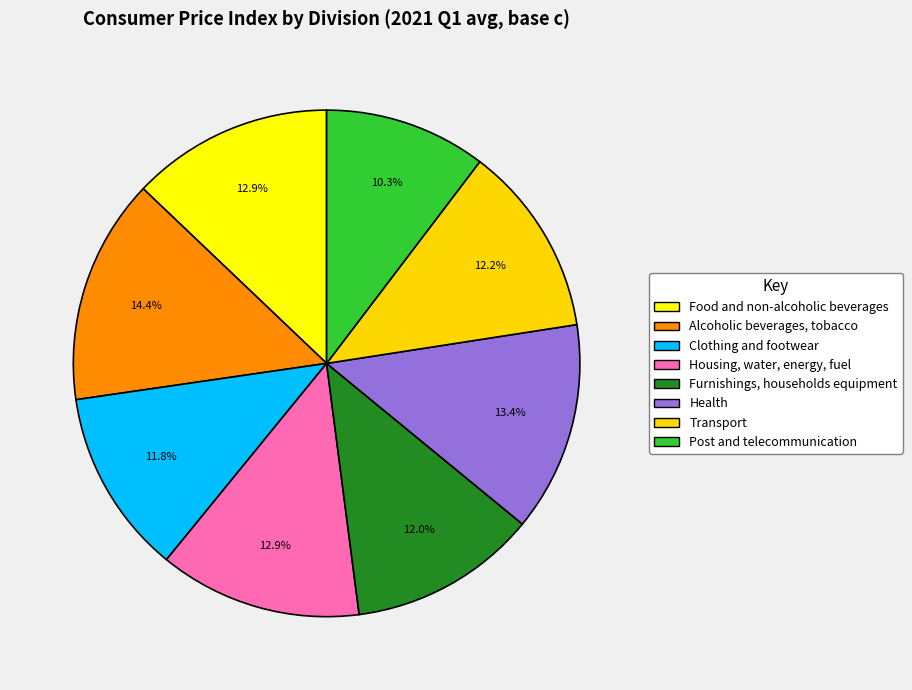

The Health slice represents 27% of the pie. True or false?

False